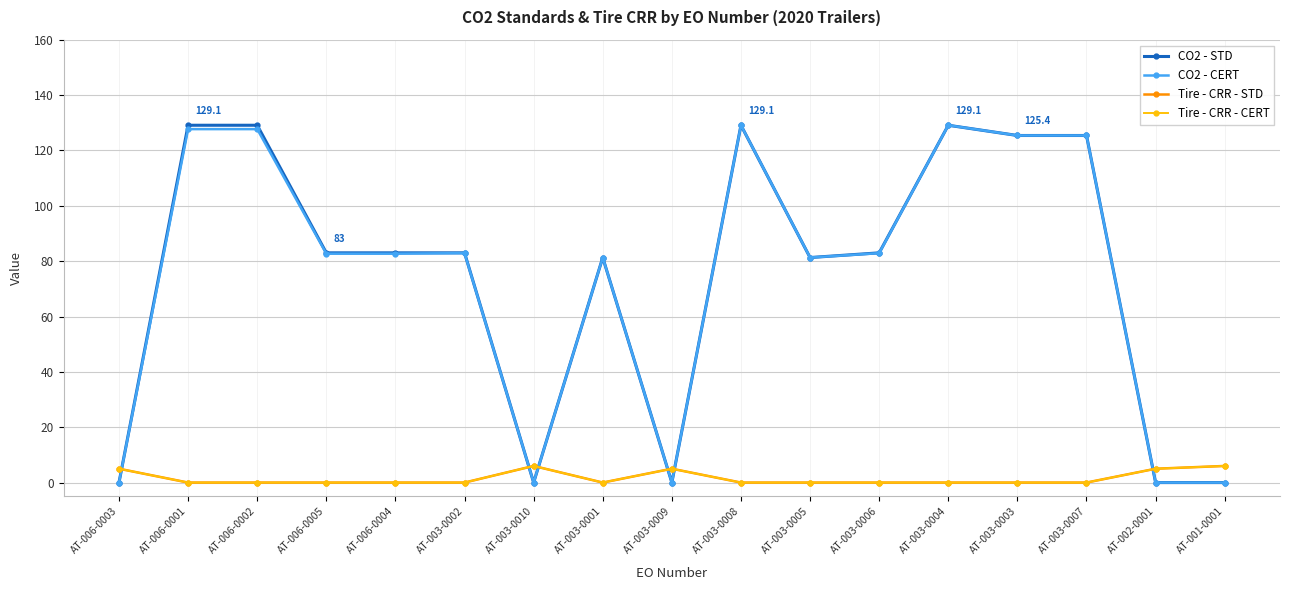

In CO2 - CERT, how many points are higher than both neighbors (excluding endpoints)?

4